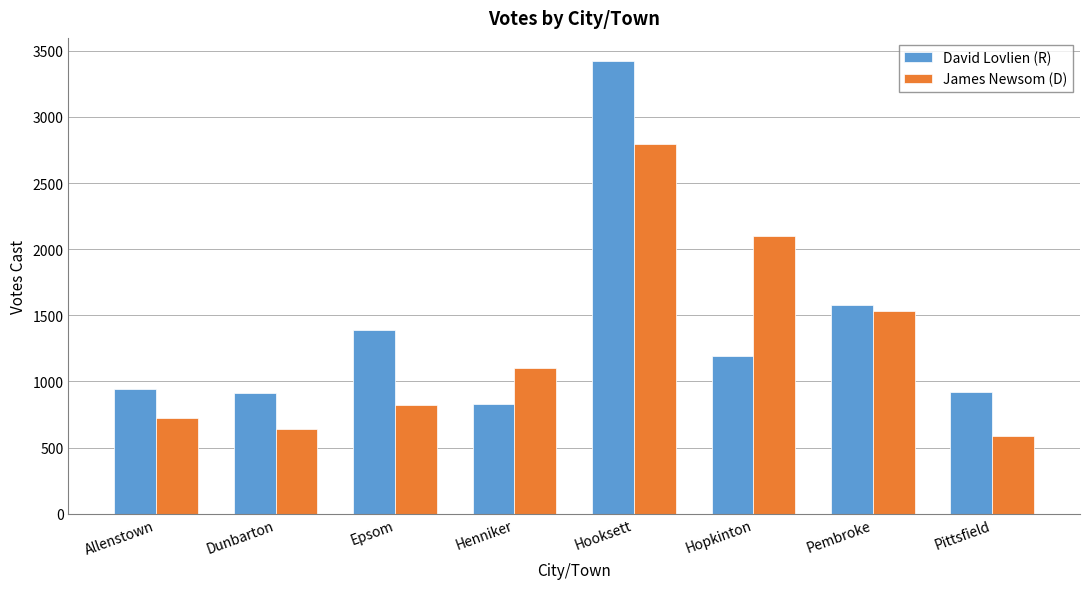

What is the minimum value shown in the chart?

590